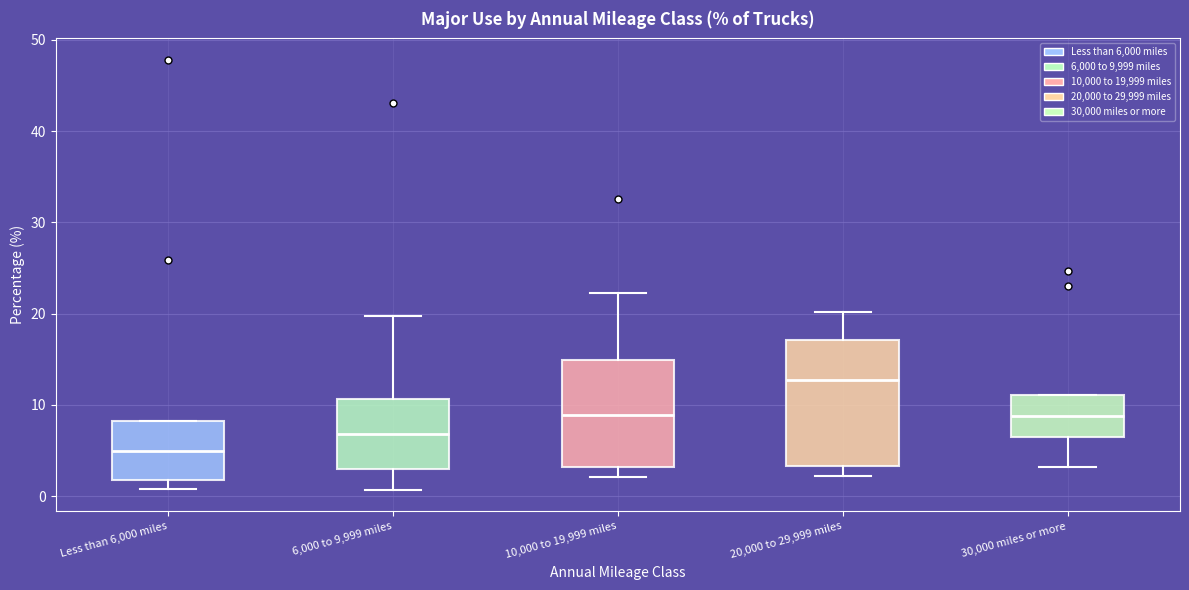

Where is the lower edge of the box for 30,000 miles or more on the y-axis? The values are not printed on the chart, so give them approximately, as read against the axis.

7